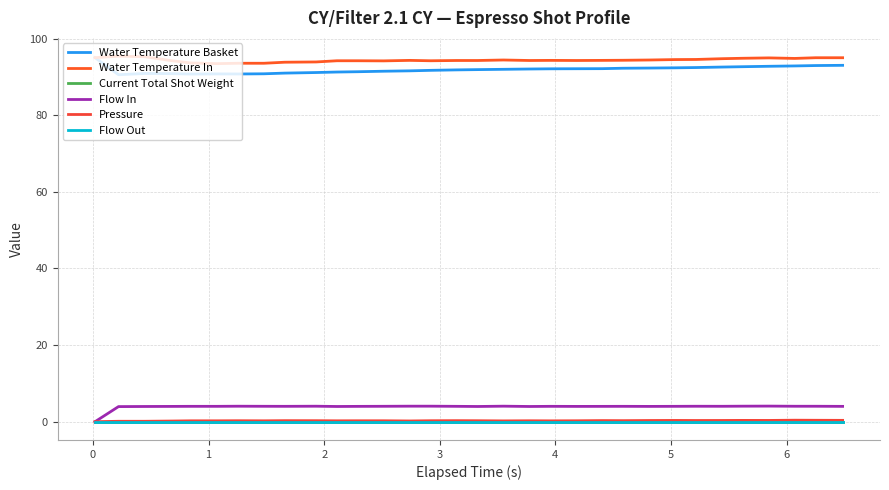

Does the chart have visible grid lines?

Yes